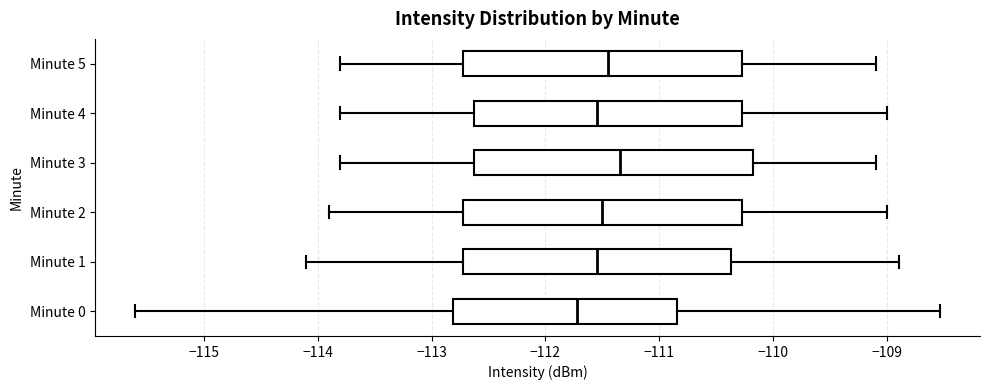

Reading bottom to top, read every box against the x-axis: the position of its median line, the range the box covers, and the ends of its whiskers. The values are not printed on the chart, so give them approximately, as read against the axis.

Minute 0: median -111.7, box -112.8 to -110.8, whiskers -115.6 to -108.5
Minute 1: median -111.5, box -112.7 to -110.4, whiskers -114.1 to -108.9
Minute 2: median -111.5, box -112.7 to -110.3, whiskers -113.9 to -109.0
Minute 3: median -111.3, box -112.6 to -110.2, whiskers -113.8 to -109.1
Minute 4: median -111.5, box -112.6 to -110.3, whiskers -113.8 to -109.0
Minute 5: median -111.4, box -112.7 to -110.3, whiskers -113.8 to -109.1